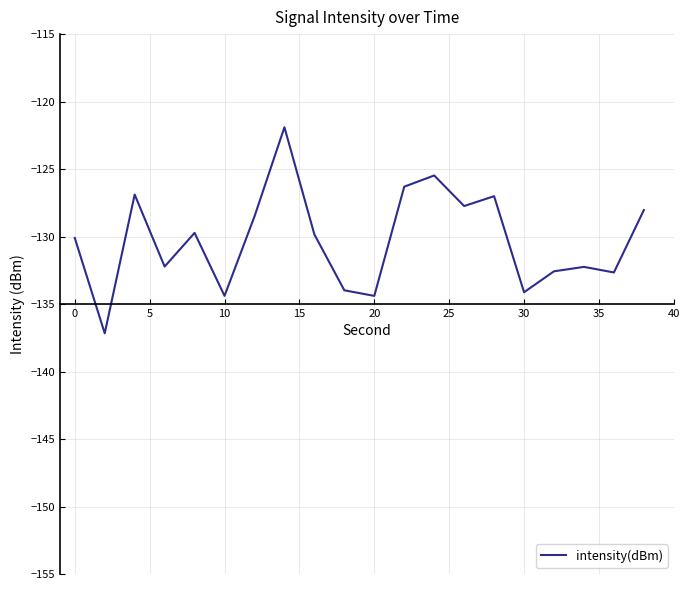

What is the maximum value shown in the chart?

-121.9